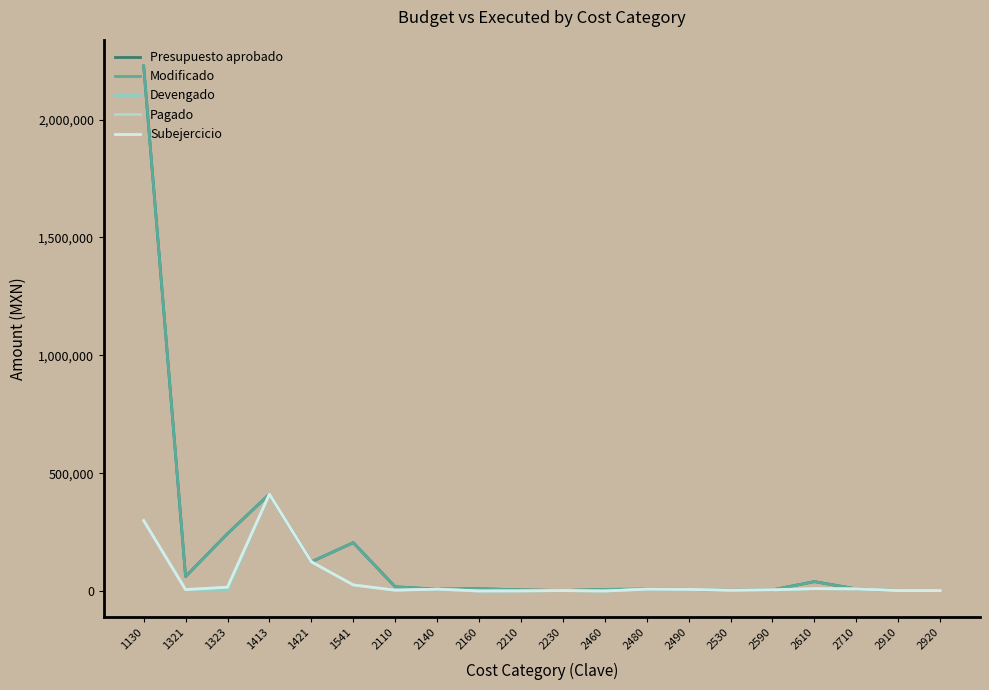

At which category does the chart reach its peak across all series?

1130